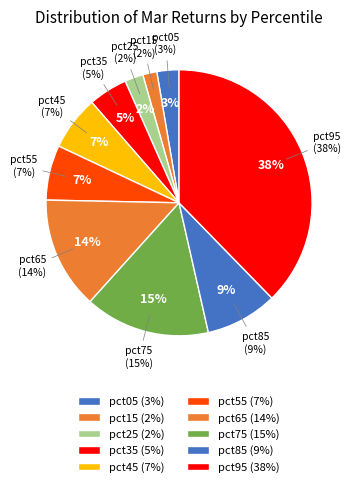

Which slice is the smallest?

pct15